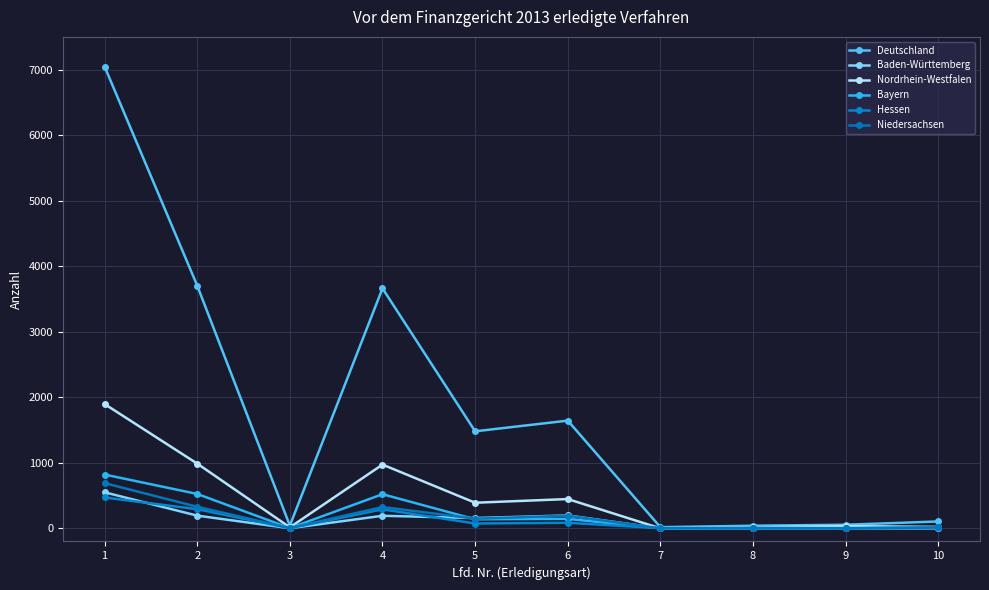

What is the difference between the second highest and minimum values in the Bayern series?

525